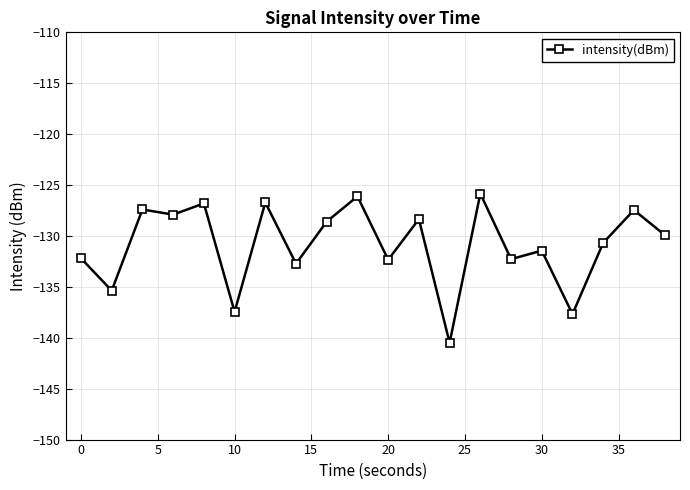

What is the minimum value shown in the chart?

-140.5